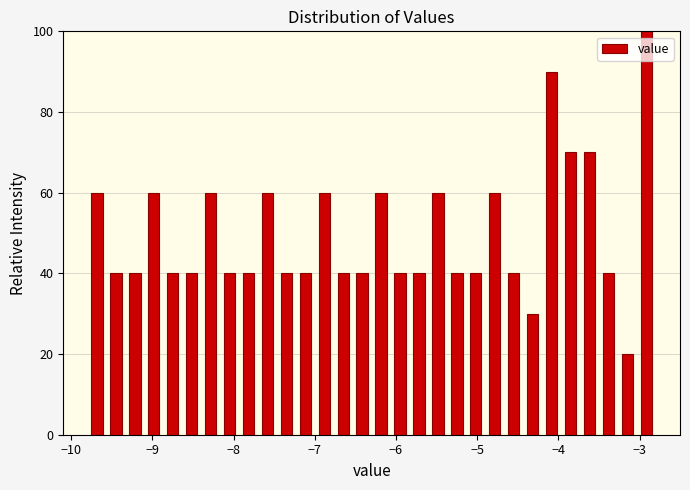

Around what value on the x-axis is the tallest bar? Give the approximate position of its centre, as read against the axis.

-2.9